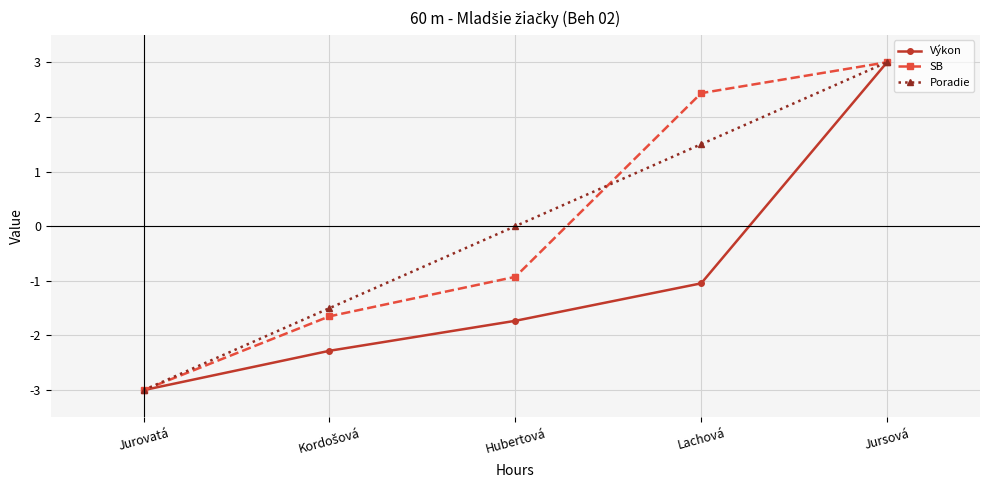

What is the label of the 5th point from the right?

Jurovatá